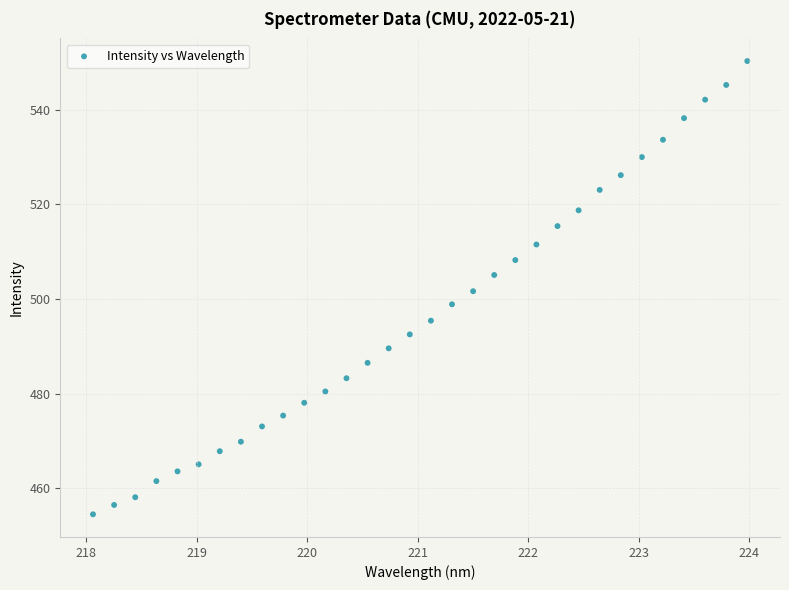

What is the range of Y values (max minus min)?

95.8